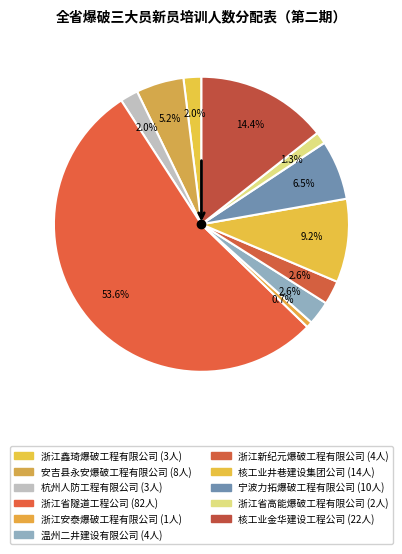

How many slices are in this pie chart?

11